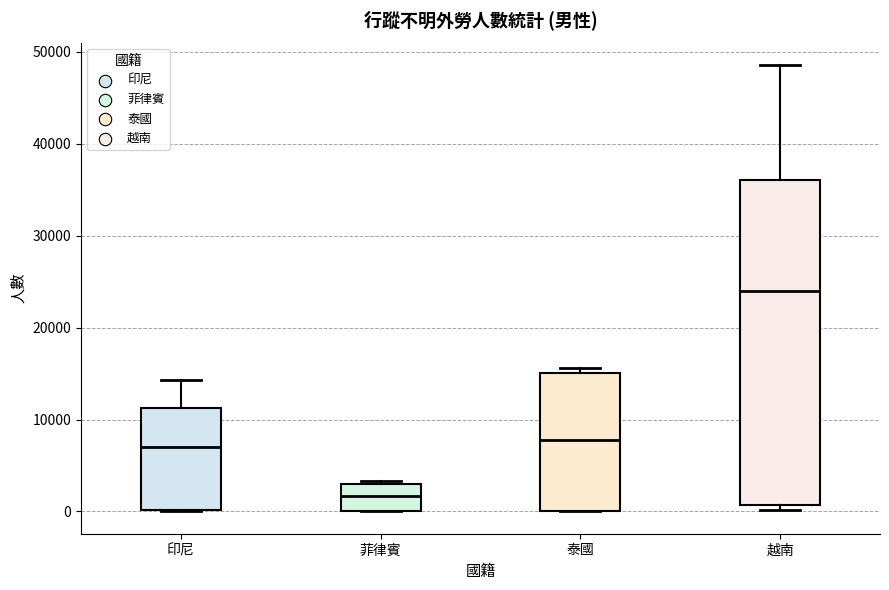

Which box is the tallest, from its lower edge to its upper edge?

越南